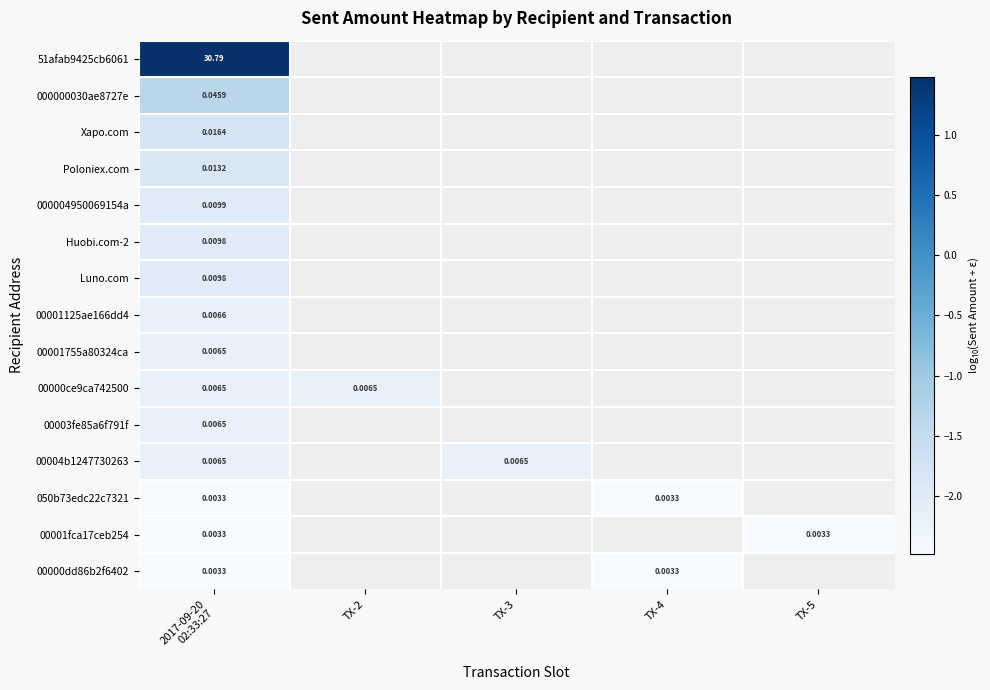

At how many categories does at least one series exceed 0?

1